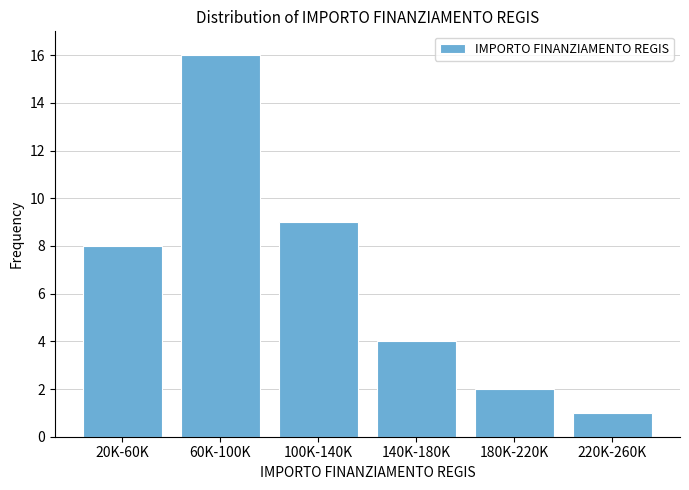

Reading left to right, list all the values displayed in this chart.

20K-60K=8	60K-100K=16	100K-140K=9	140K-180K=4	180K-220K=2	220K-260K=1